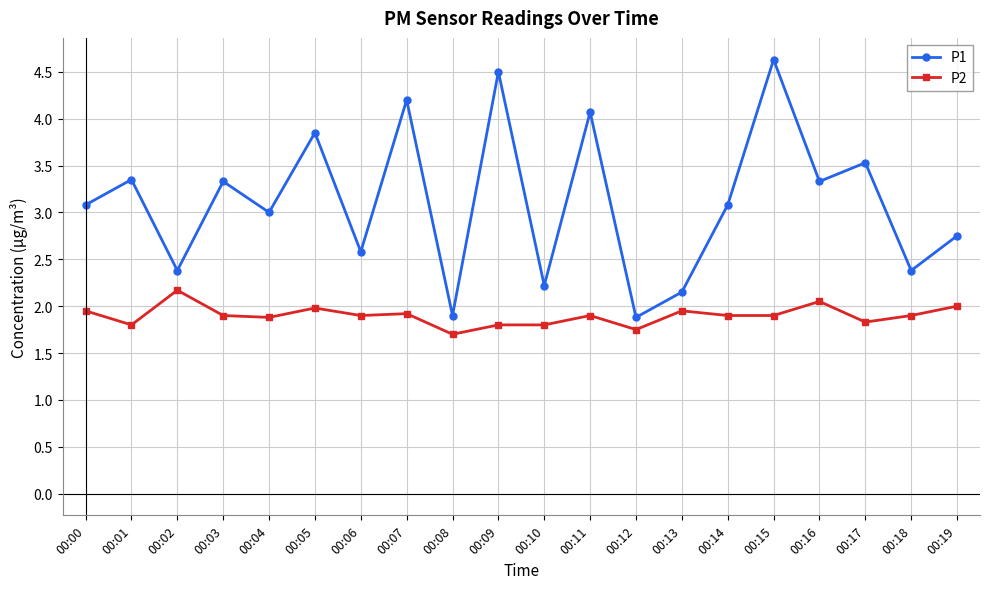

True or false: P1 and P2 cross at least once.

False